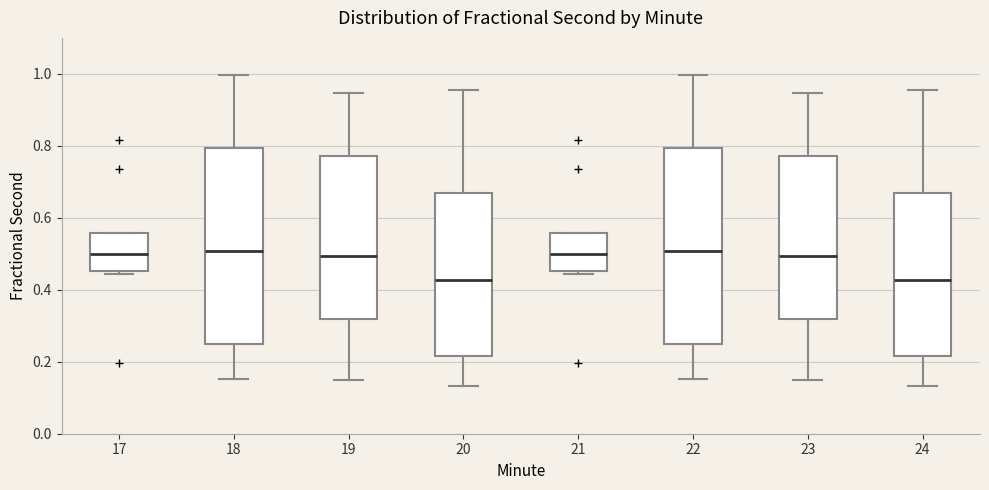

Where is the upper edge of the box at x = 24 on the y-axis? The values are not printed on the chart, so give them approximately, as read against the axis.

0.66